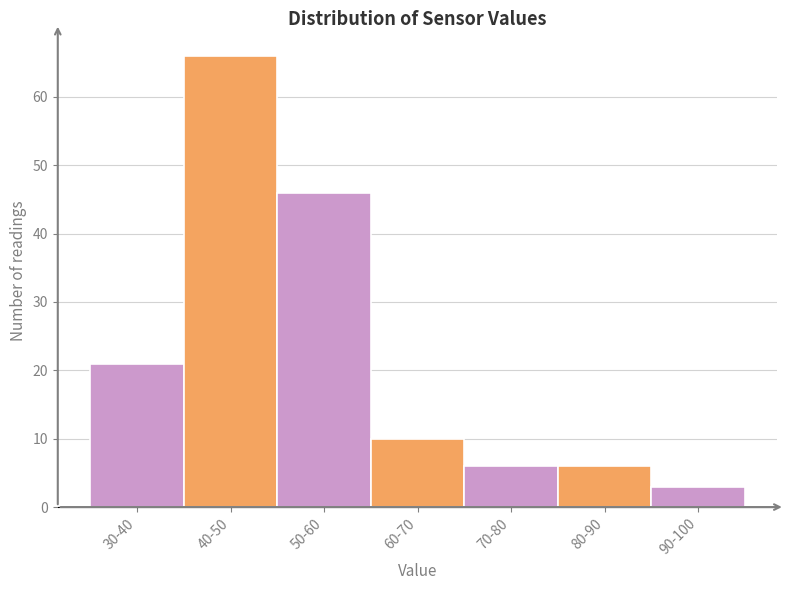

Reading right to left, list all the values displayed in this chart.

90-100=3	80-90=6	70-80=6	60-70=10	50-60=46	40-50=66	30-40=21